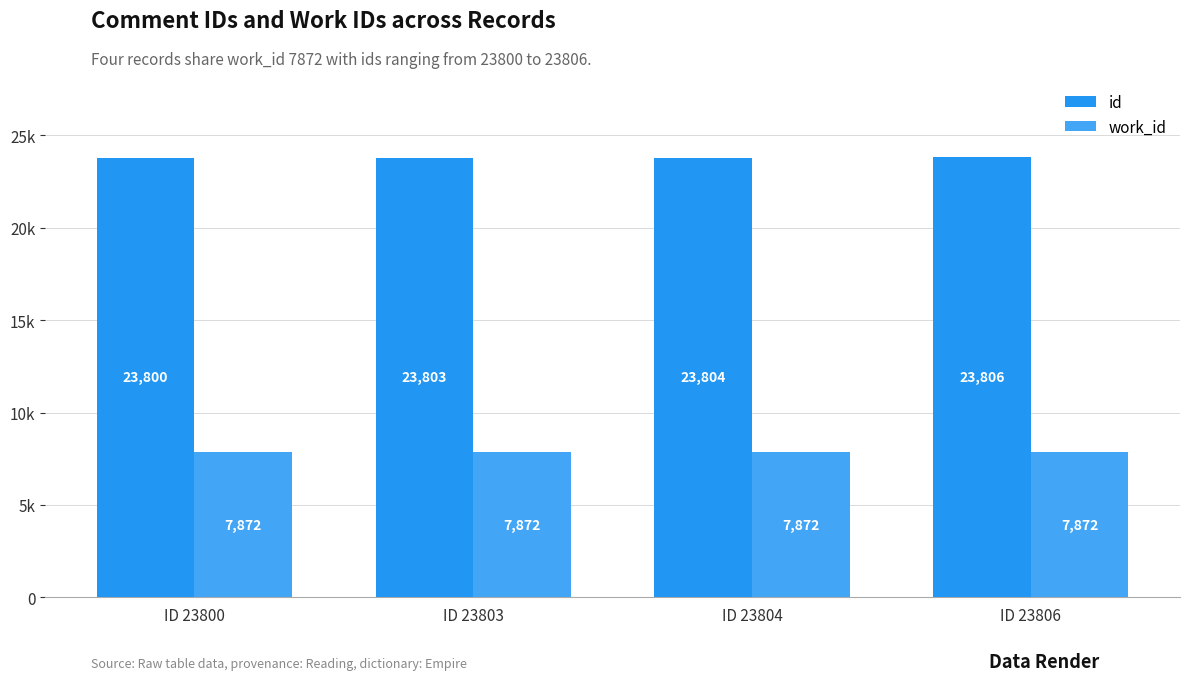

Rank the series at ID 23800 from lowest to highest value.

work_id, id